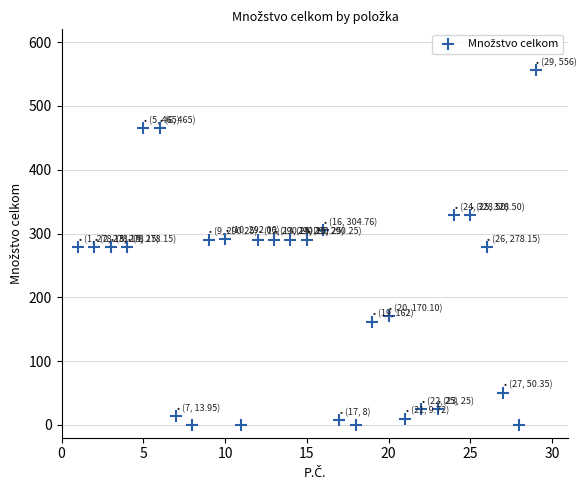

What is the range of X values (max minus min)?

28.0